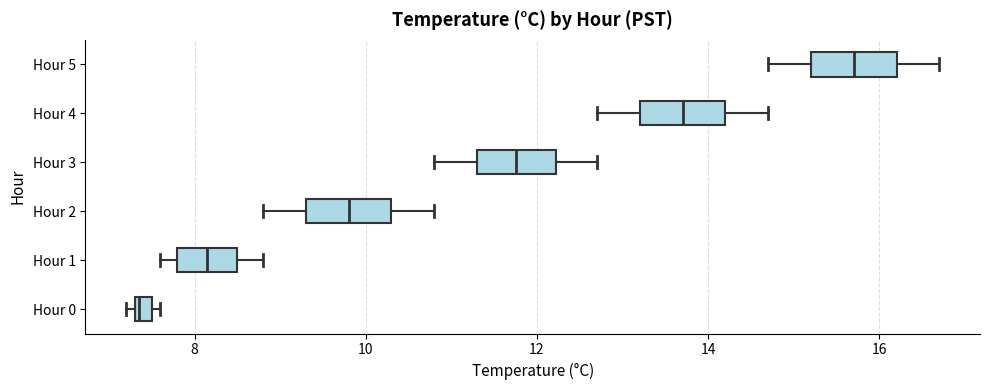

Where is the left edge of the box for Hour 0 on the x-axis? The values are not printed on the chart, so give them approximately, as read against the axis.

7.4